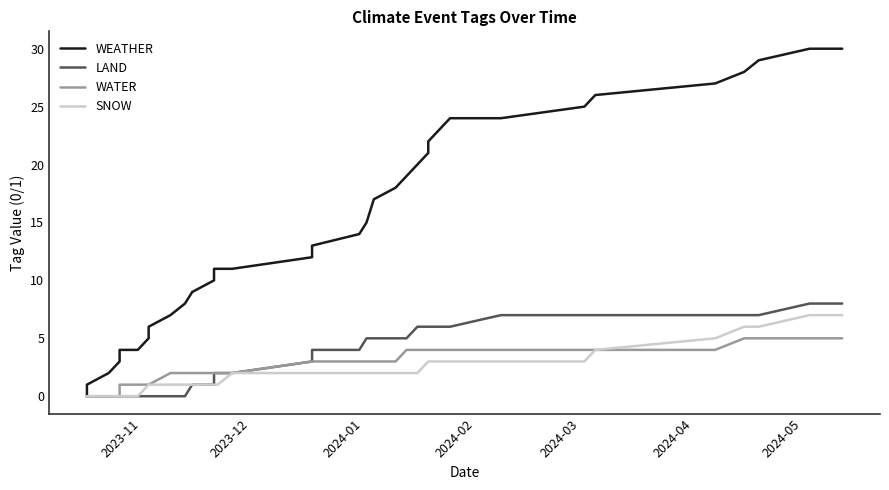

Does the chart have visible grid lines?

No